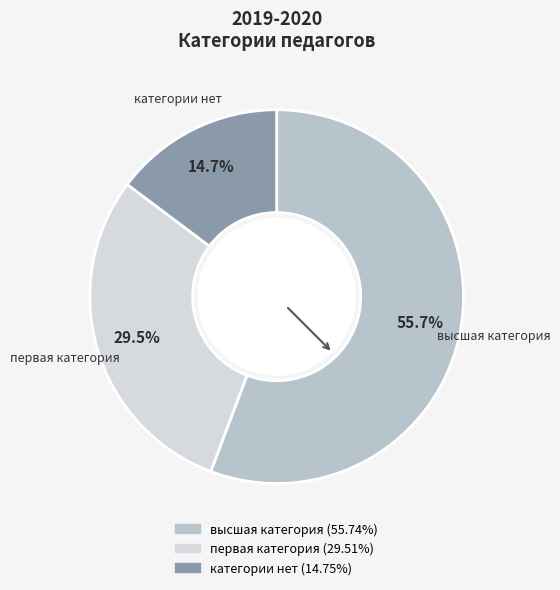

Between высшая категория and категории нет, which is larger?

высшая категория